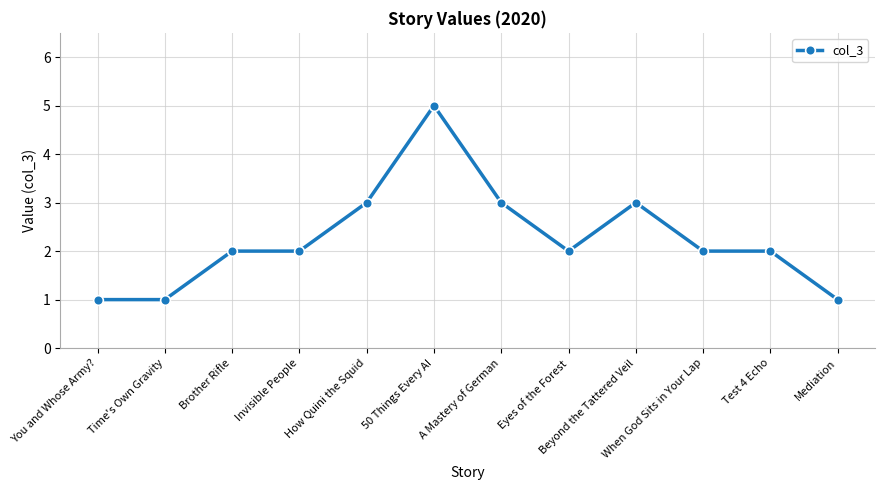

What is the maximum value shown in the chart?

5